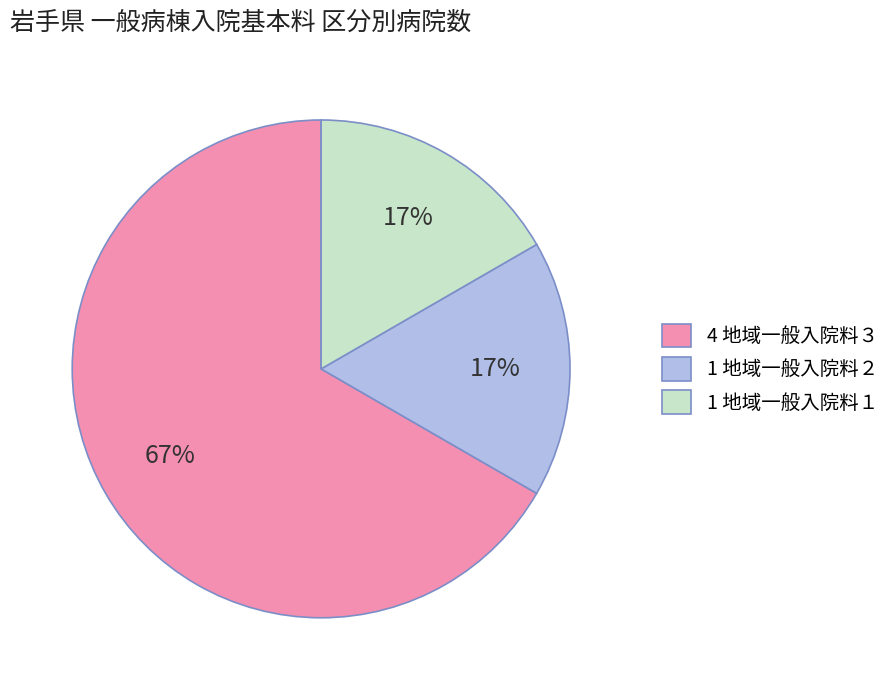

Do 1 地域一般入院料２ and 4 地域一般入院料３ together represent more than half of the pie?

Yes